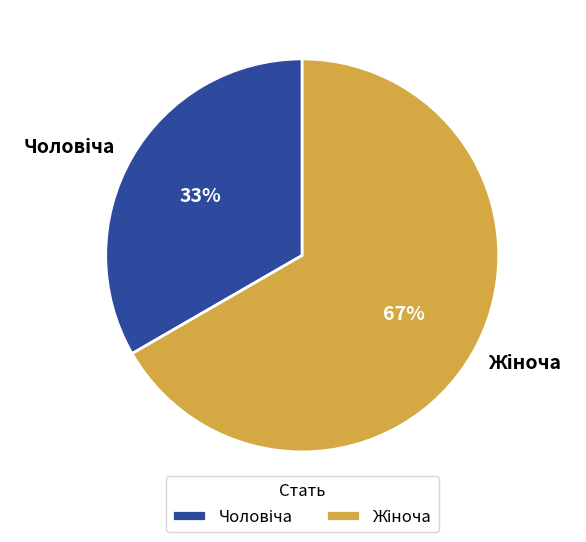

To the nearest percent, what is the average slice percentage?

50%